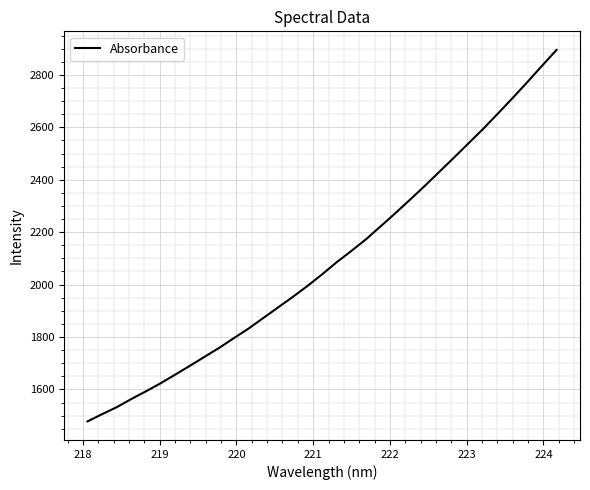

Count the number of values greater than 2039.

17